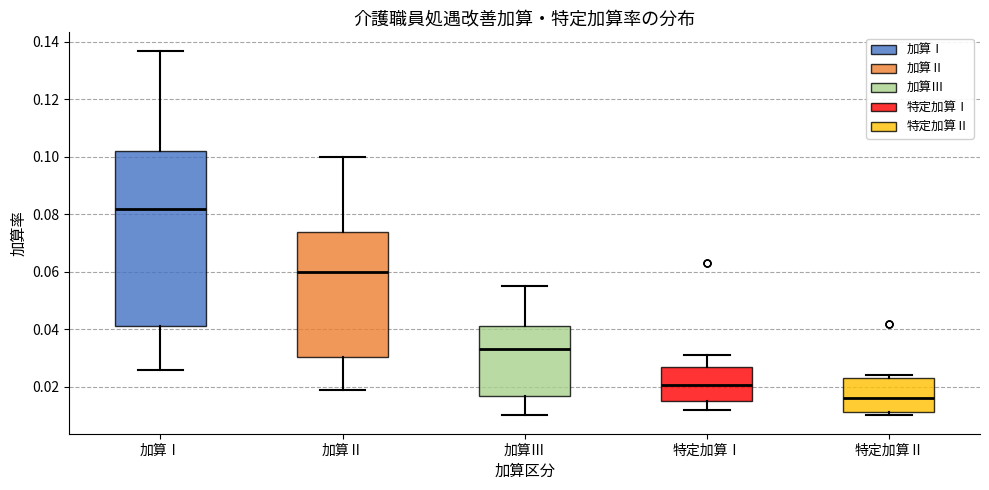

Reading left to right, transcribe this box plot: for each box, give where its median line is, the range the box spans, and where its two whiskers end, as read against the y-axis. The values are not printed on the chart, so give them approximately, as read against the axis.

加算Ⅰ: median 0.082, box 0.042 to 0.102, whiskers 0.026 to 0.138
加算Ⅱ: median 0.060, box 0.030 to 0.074, whiskers 0.020 to 0.100
加算Ⅲ: median 0.034, box 0.016 to 0.042, whiskers 0.010 to 0.056
特定加算Ⅰ: median 0.020, box 0.016 to 0.028, whiskers 0.012 to 0.032
特定加算Ⅱ: median 0.016, box 0.012 to 0.024, whiskers 0.010 to 0.024 (just above the box's upper edge)